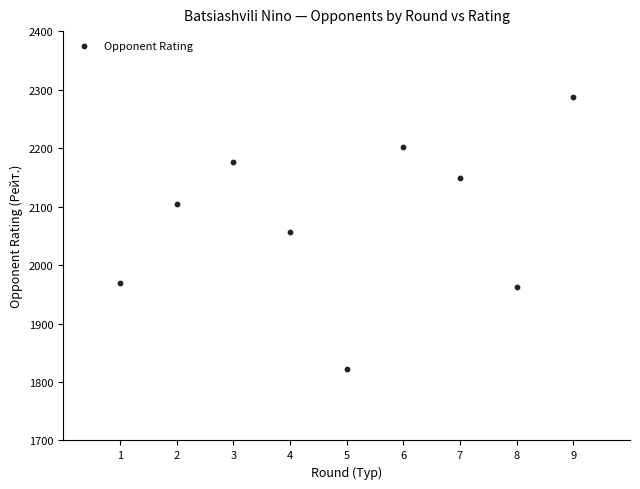

What is the average X value?

5